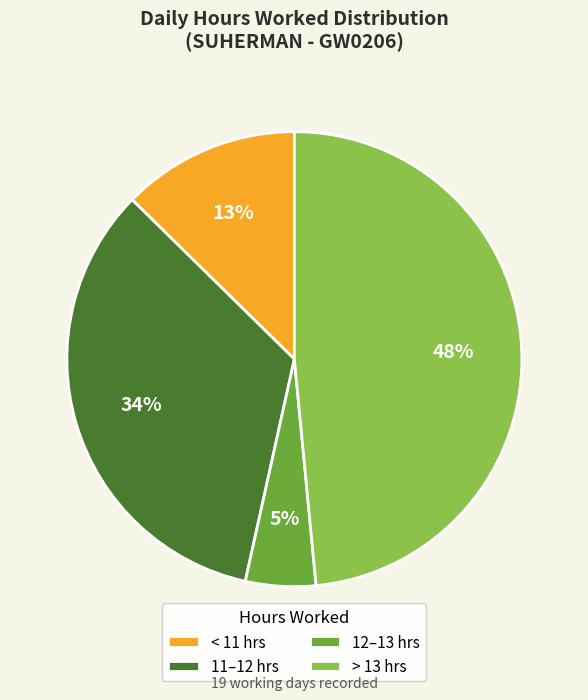

Between < 11 hrs and 11–12 hrs, which is larger?

11–12 hrs